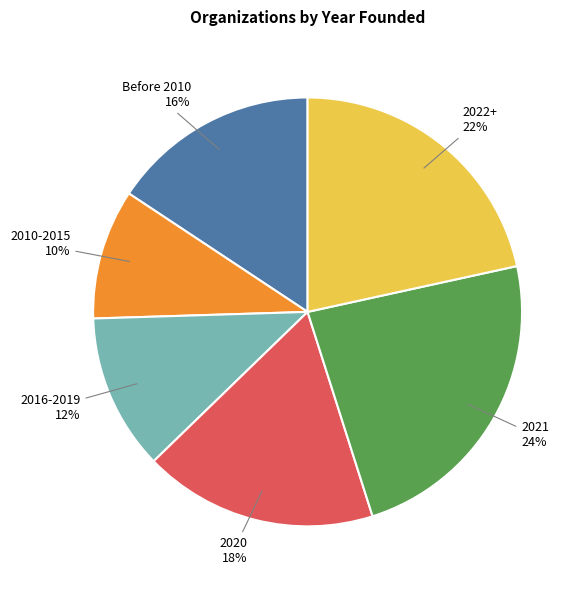

Is there any slice that represents more than half of the pie?

No